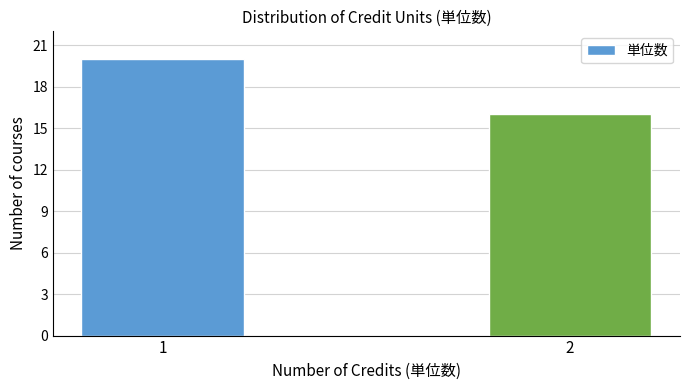

Reading left to right, transcribe all the data shown in this chart.

1=20	2=16